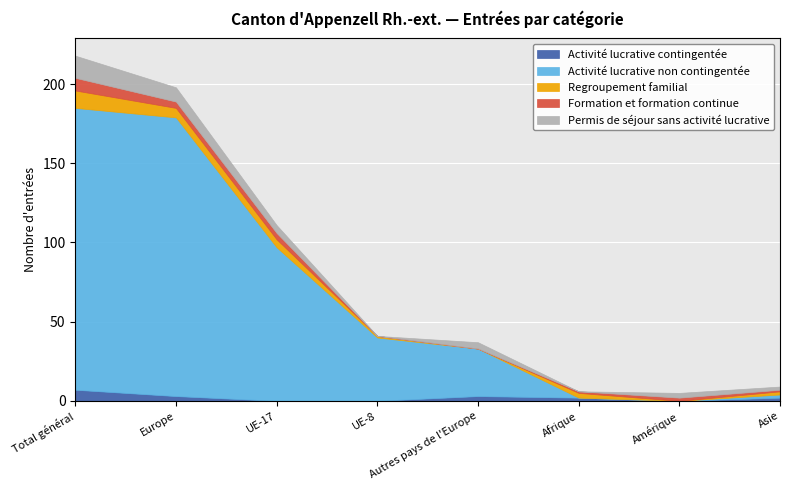

At which category does Activité lucrative contingentée reach its first local peak?

Autres pays de l'Europe